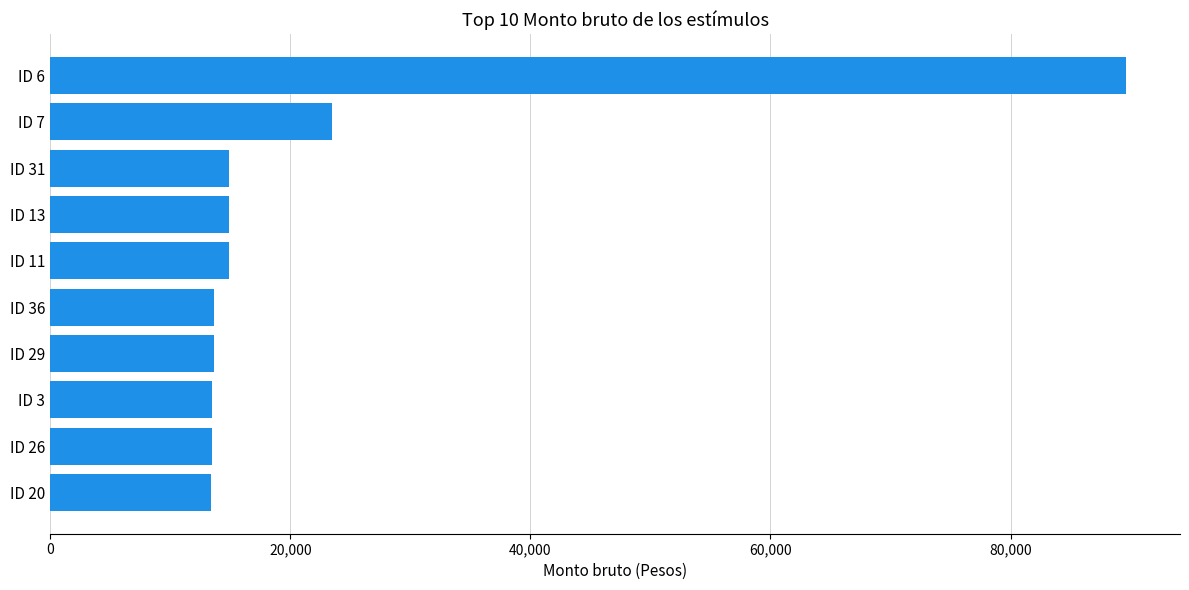

What is the minimum value shown in the chart?

13434.0